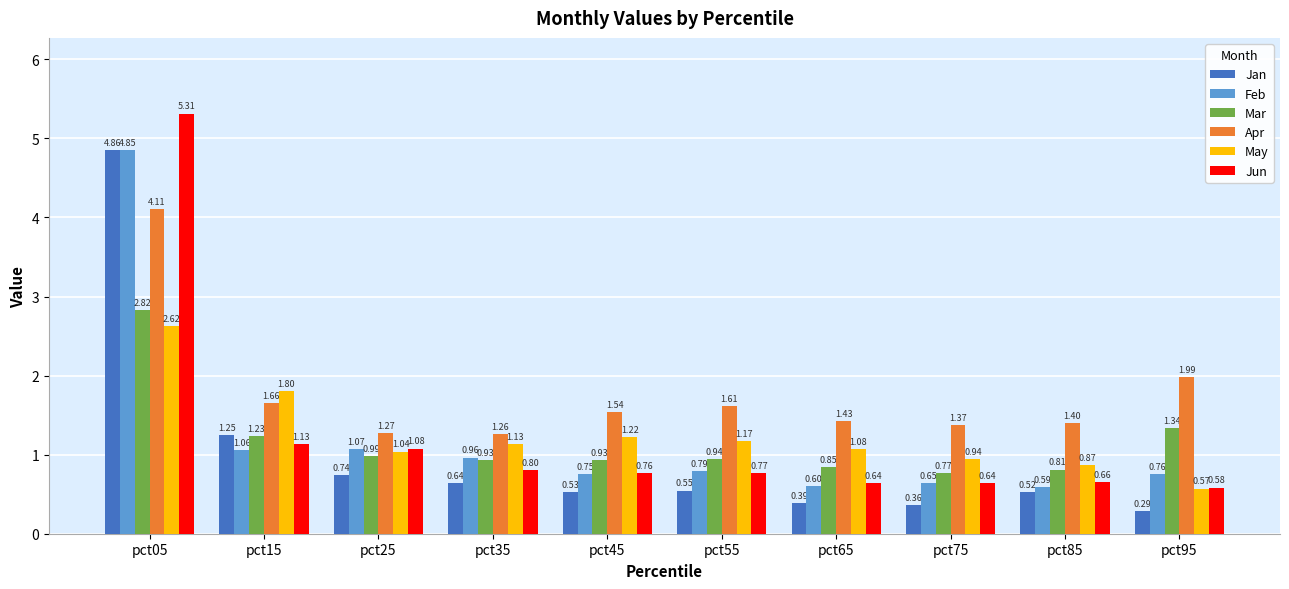

Which series has the widest spread of values?

Jun